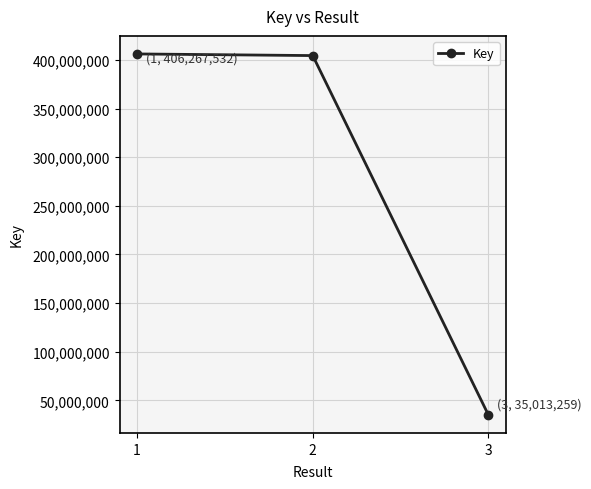

What is the difference between the values at 2 and 1?

1694660